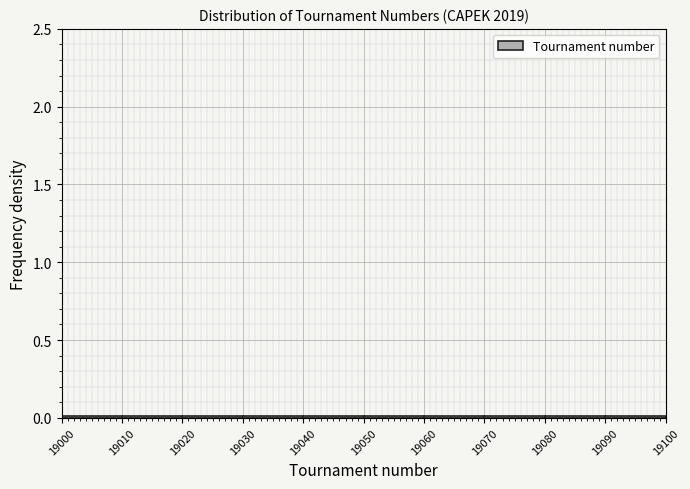

Reading left to right, transcribe this chart: for each bar, give the range it covers on the x-axis and its height. The values are not printed on the chart, so give them approximately, as read against the axis.

19000 to 19010: under 0.05
19010 to 19020: under 0.05
19020 to 19030: under 0.05
19030 to 19040: under 0.05
19040 to 19050: under 0.05
19050 to 19060: under 0.05
19060 to 19070: under 0.05
19070 to 19080: under 0.05
19080 to 19090: under 0.05
19090 to 19100: under 0.05